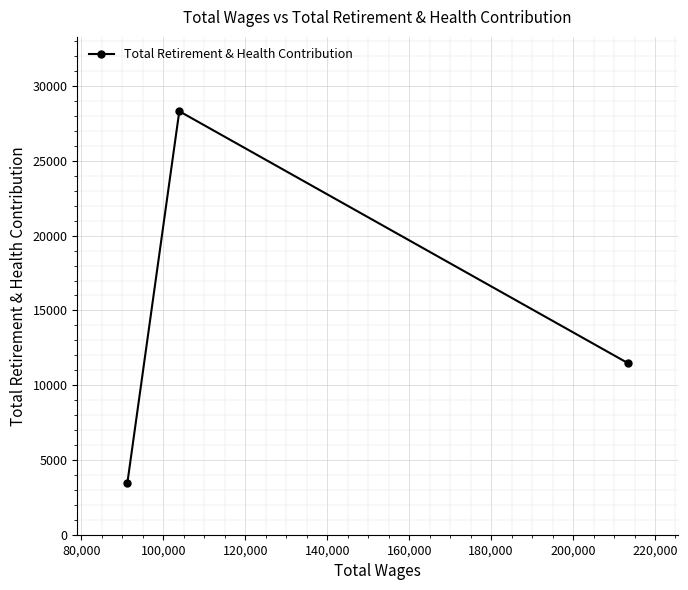

What is the sum of all values?

43247